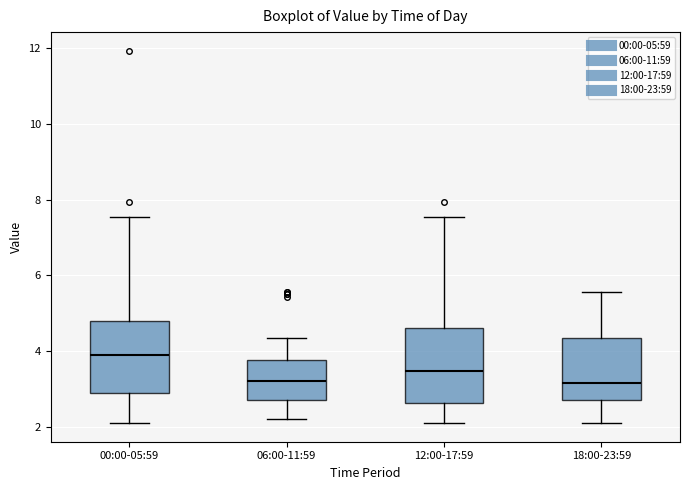

Reading left to right, read every box against the y-axis: the position of its median line, the range the box covers, and the ends of its whiskers. The values are not printed on the chart, so give them approximately, as read against the axis.

00:00-05:59: median 4.0, box 2.8 to 4.8, whiskers 2.2 to 7.6
06:00-11:59: median 3.2, box 2.8 to 3.8, whiskers 2.2 to 4.4
12:00-17:59: median 3.4, box 2.6 to 4.6, whiskers 2.2 to 7.6
18:00-23:59: median 3.2, box 2.8 to 4.4, whiskers 2.2 to 5.6